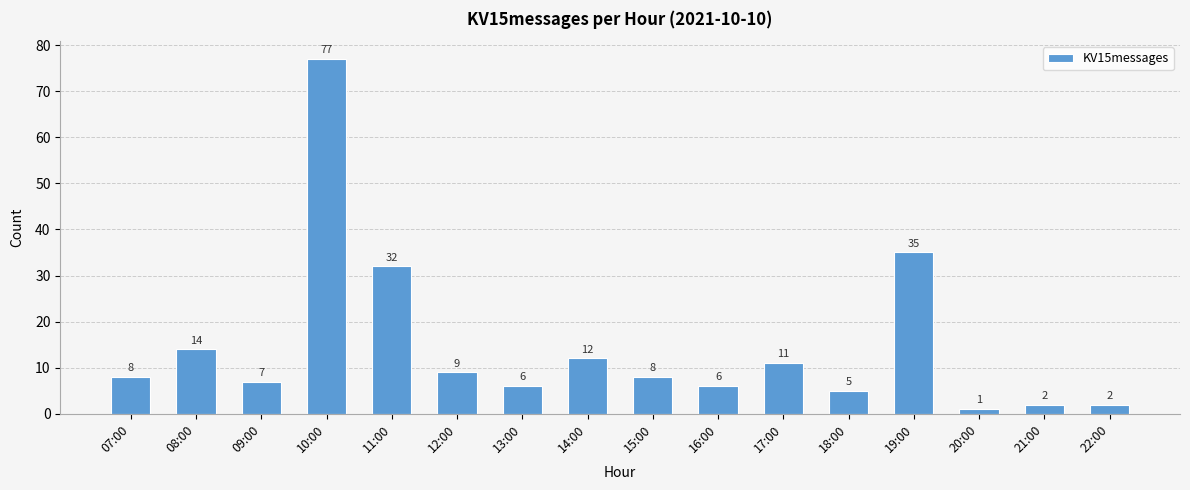

What is the label of the 2nd bar from the right?

21:00